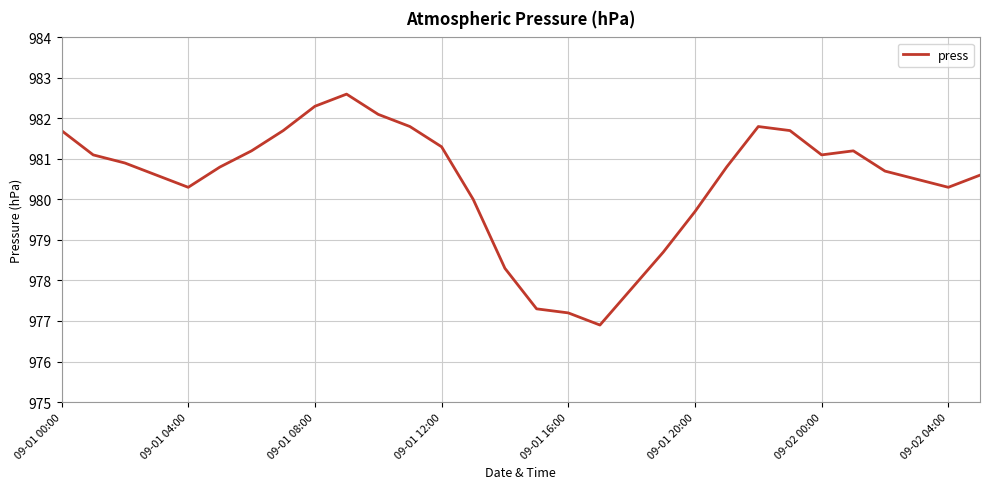

What is the difference between the maximum and minimum values?

5.7